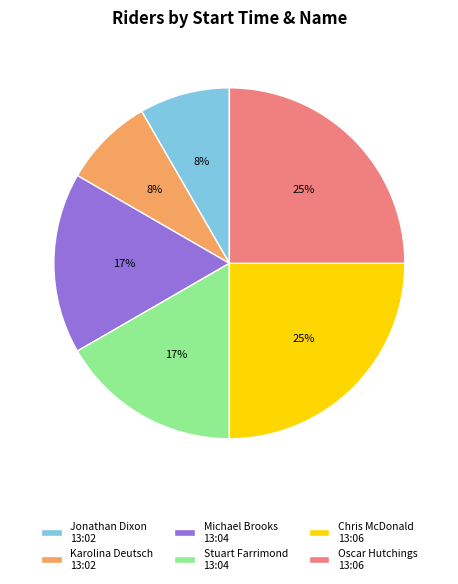

Is it true that Karolina Deutsch 13:02 is 1% of the pie?

False